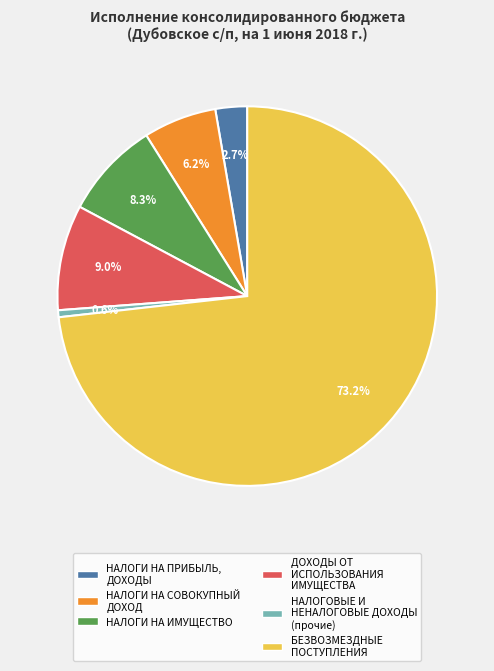

Count the number of slices in the pie.

6